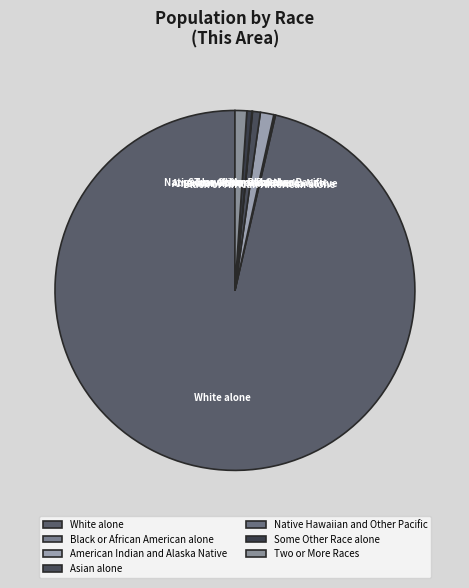

What is the ratio of the value at Some Other Race alone to the value at American Indian and Alaska Native?

0.4